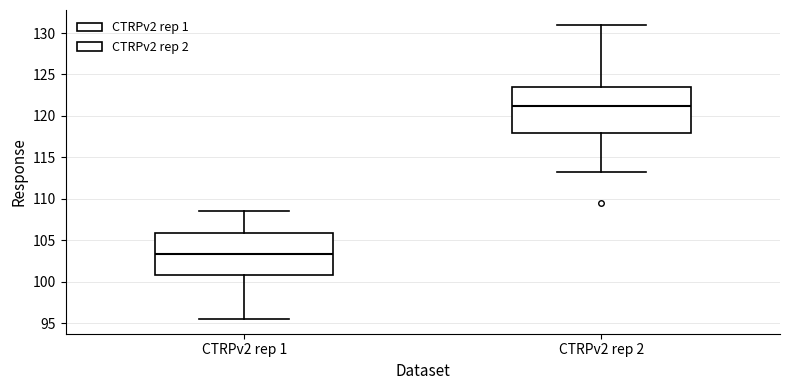

Where does the lower whisker of the box for CTRPv2 rep 2 end on the y-axis? The values are not printed on the chart, so give them approximately, as read against the axis.

113.0